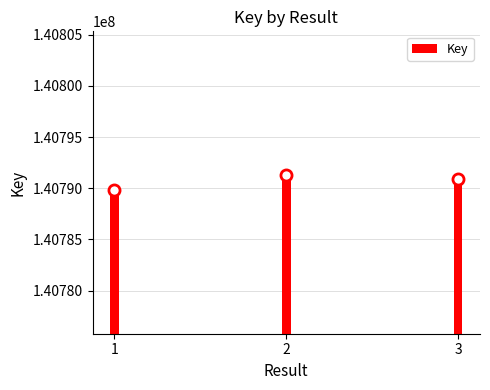

The value at 3 is 231206842. True or false?

False